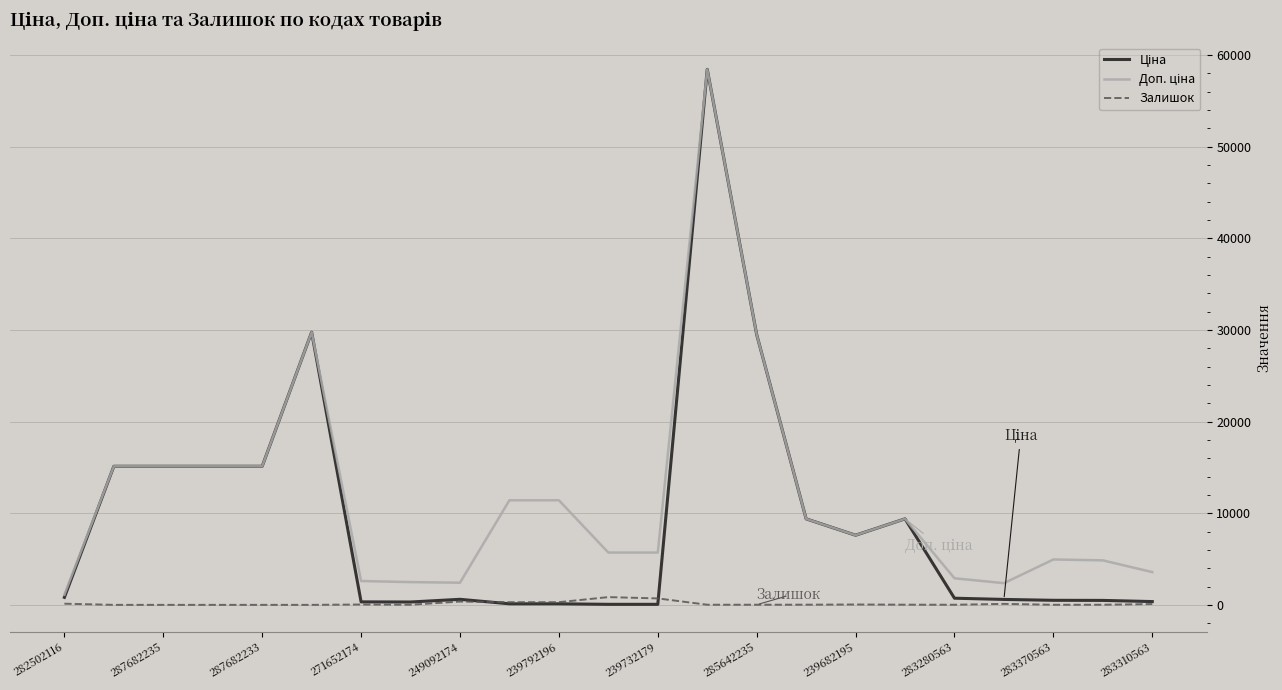

What is the greatest value displayed?

58426.5